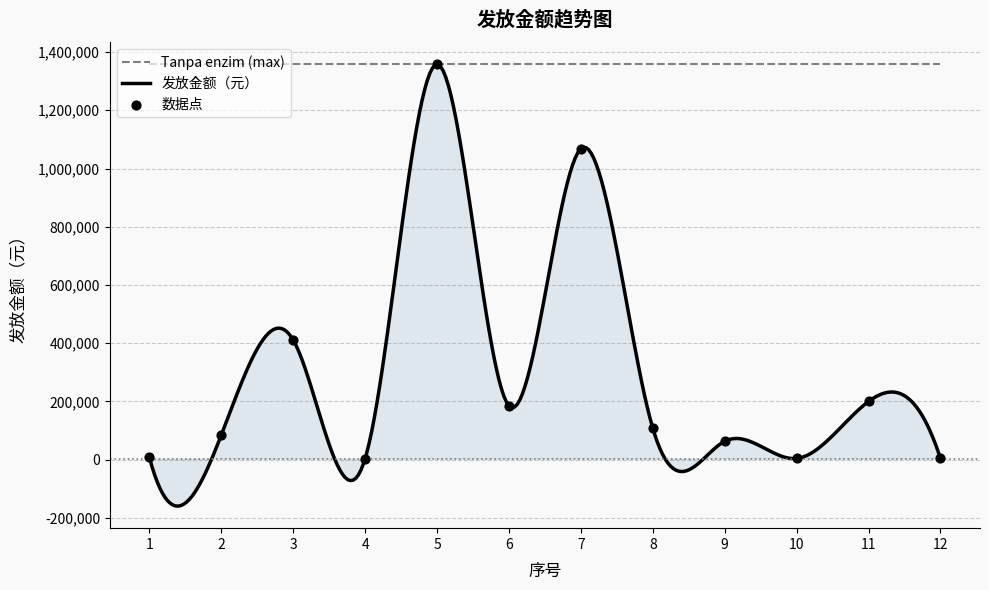

Between 4 and 6, which is larger?

6